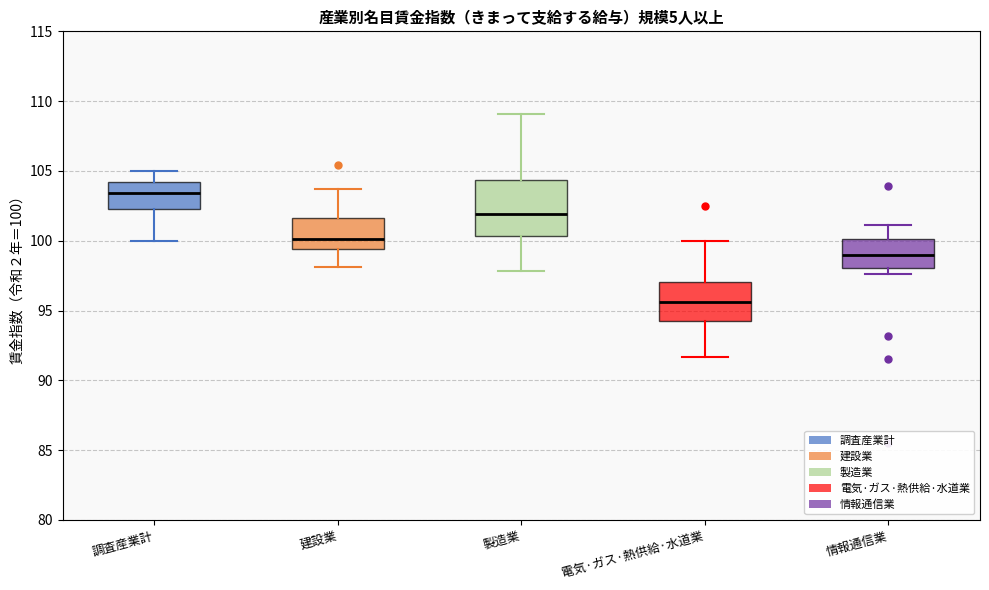

Reading left to right, read every box against the y-axis: the position of its median line, the range the box covers, and the ends of its whiskers. The values are not printed on the chart, so give them approximately, as read against the axis.

調査産業計: median 103.5, box 102.5 to 104.0, whiskers 100.0 to 105.0
建設業: median 100.0, box 99.5 to 101.5, whiskers 98.0 to 103.5
製造業: median 102.0, box 100.5 to 104.5, whiskers 98.0 to 109.0
電気·ガス·熱供給·水道業: median 95.5, box 94.0 to 97.0, whiskers 91.5 to 100.0
情報通信業: median 99.0, box 98.0 to 100.0, whiskers 97.5 to 101.0